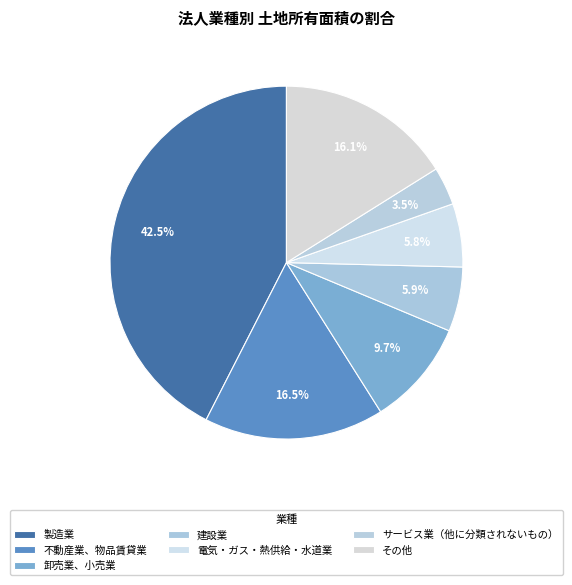

To the nearest percent, what percentage of the pie is 建設業?

6%